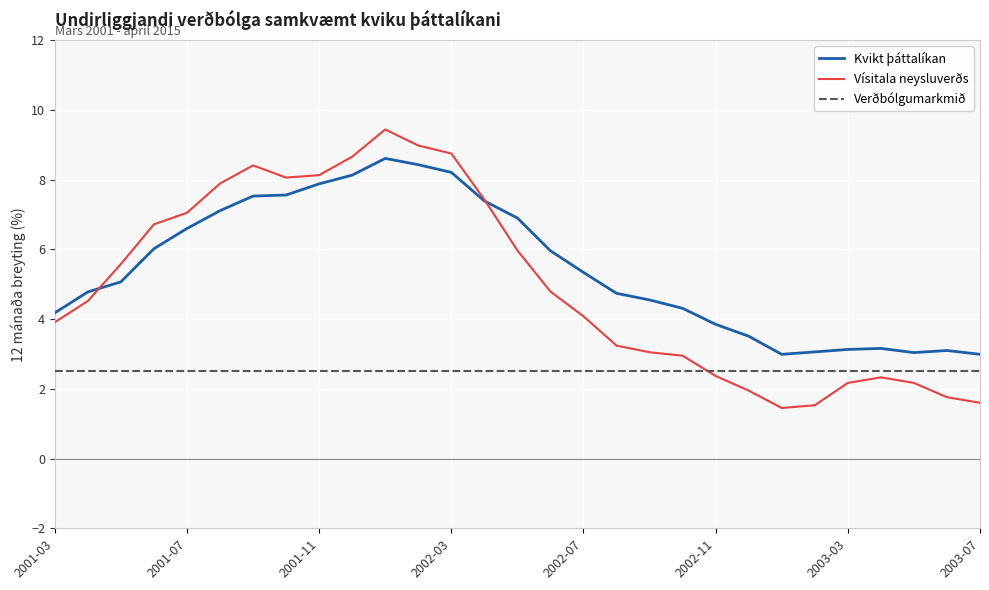

True or false: Kvikt þáttalíkan and Verðbólgumarkmið cross at least once.

False